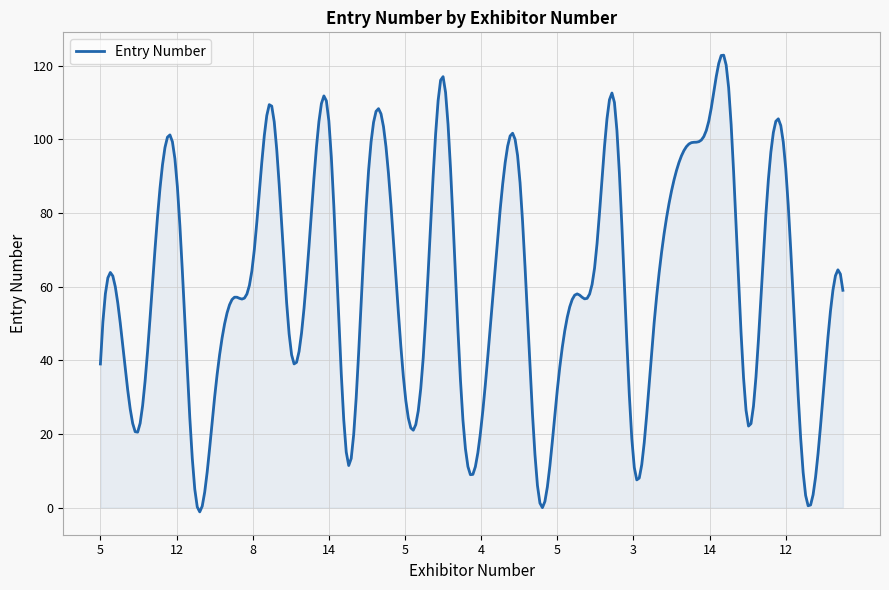

What is the difference between the maximum and minimum values?

124.0